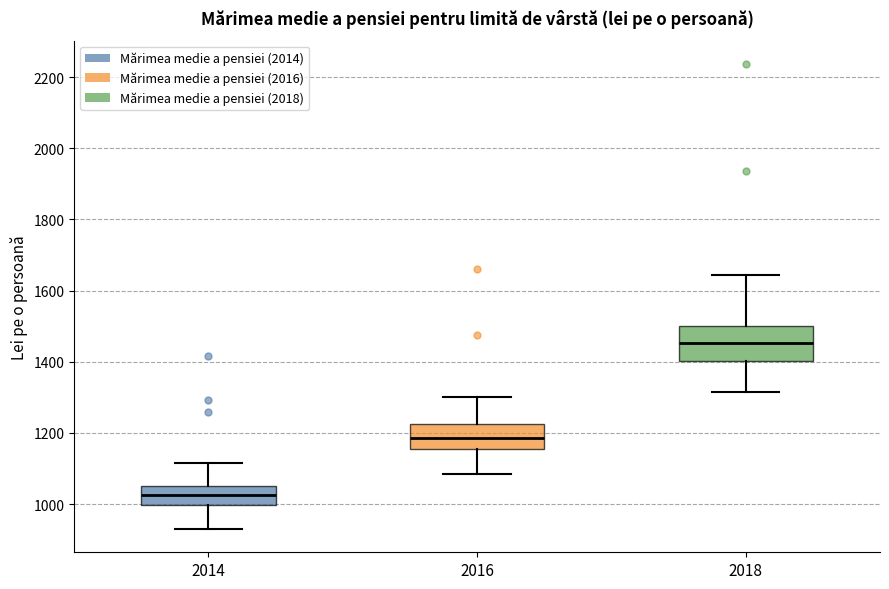

Which box's median line is the highest?

2018